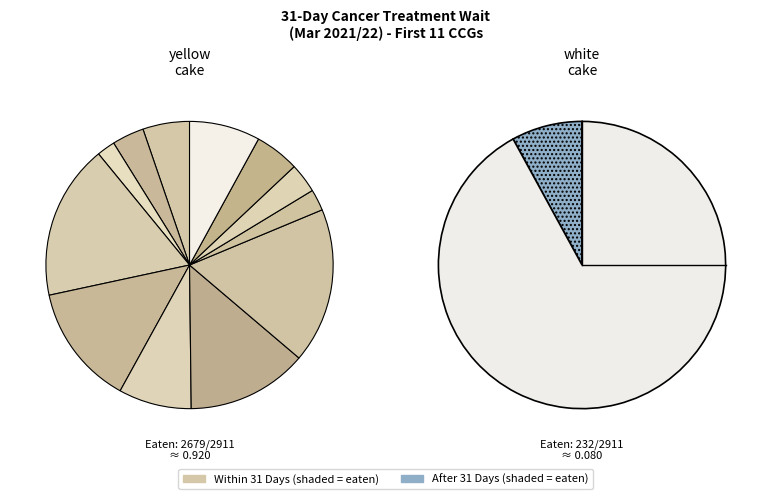

Does NHS BASSETLAW CCG represent more than half of the total?

No